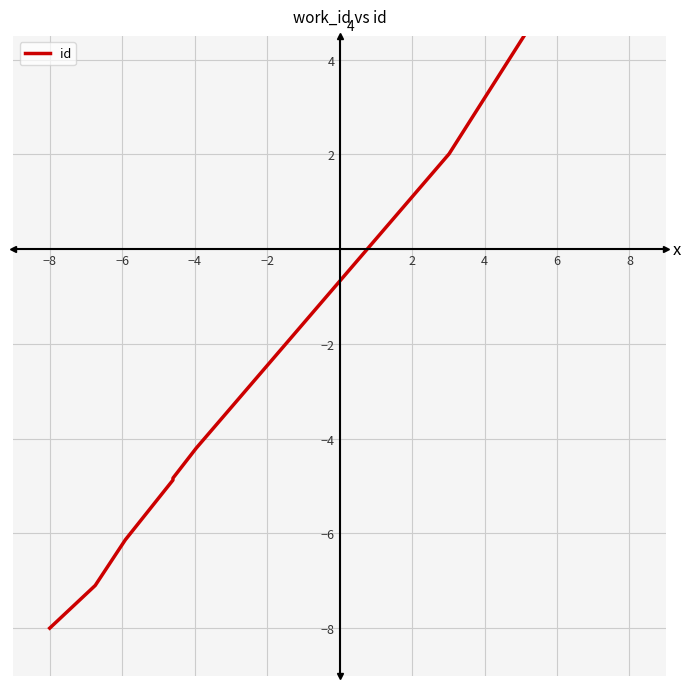

What is the sum of all values?

-25.1